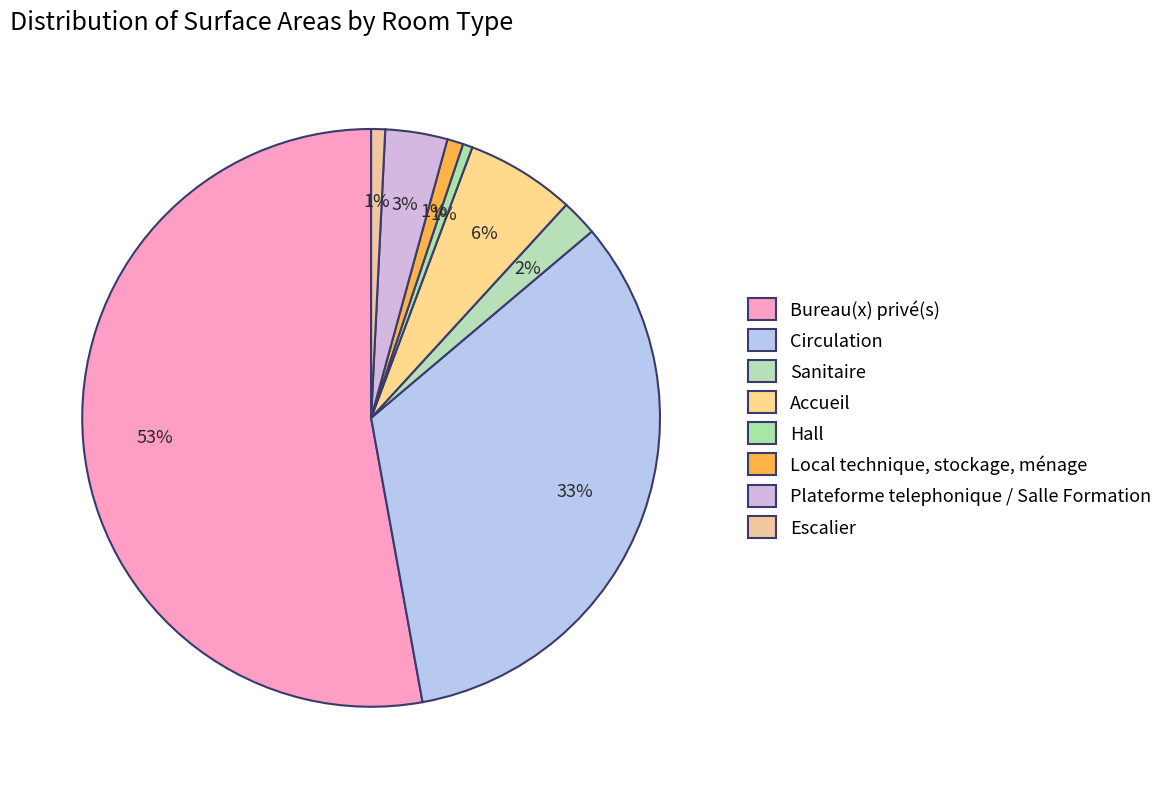

What is the ratio of the value at Bureau(x) privé(s) to the value at Circulation?

1.6